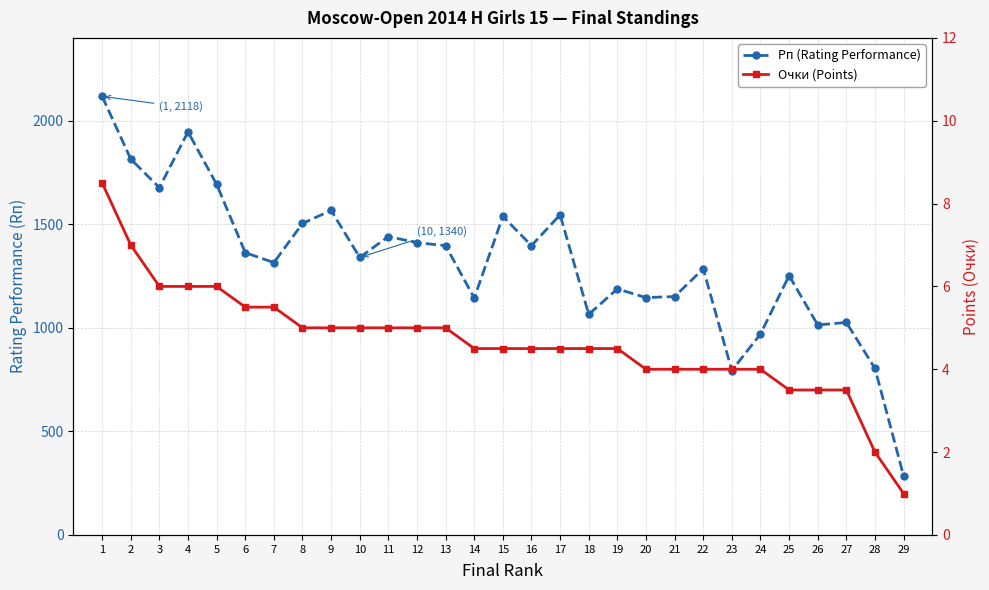

What is the sum of all Рп (Rating Performance) values?

38192.0